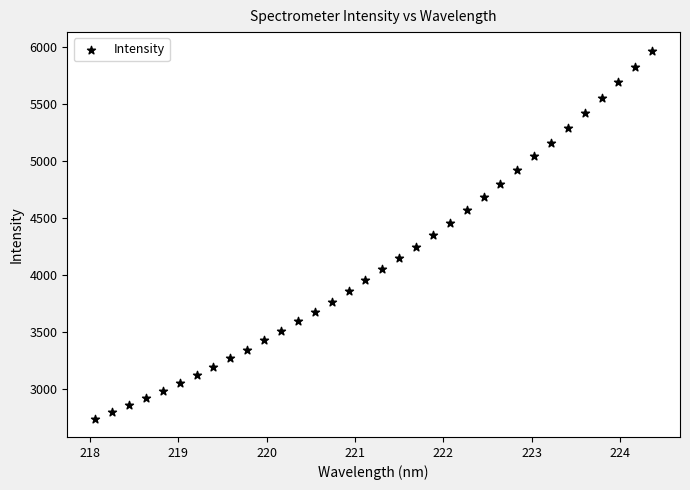

What is the range of Y values (max minus min)?

3228.6